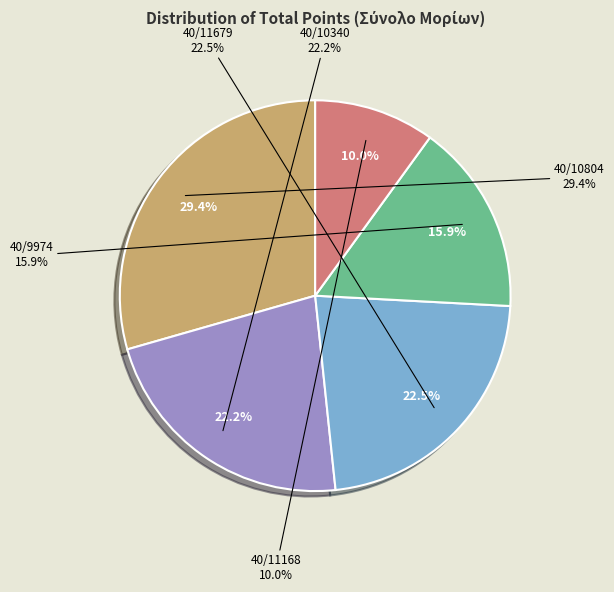

Combined, do 40/10340 and 40/11679 account for over 50%?

No